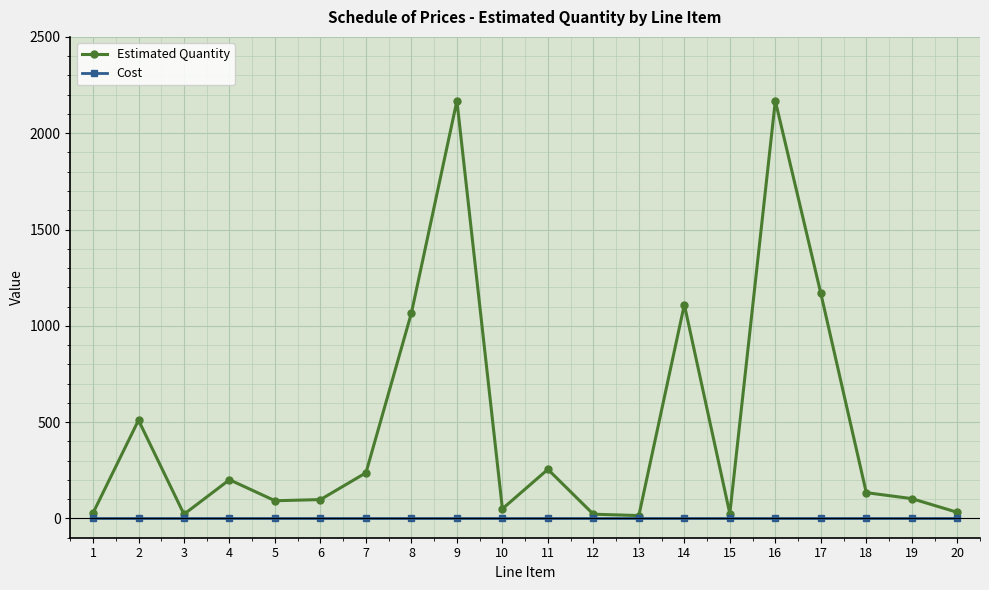

What are all the series names shown in the legend?

Estimated Quantity, Cost